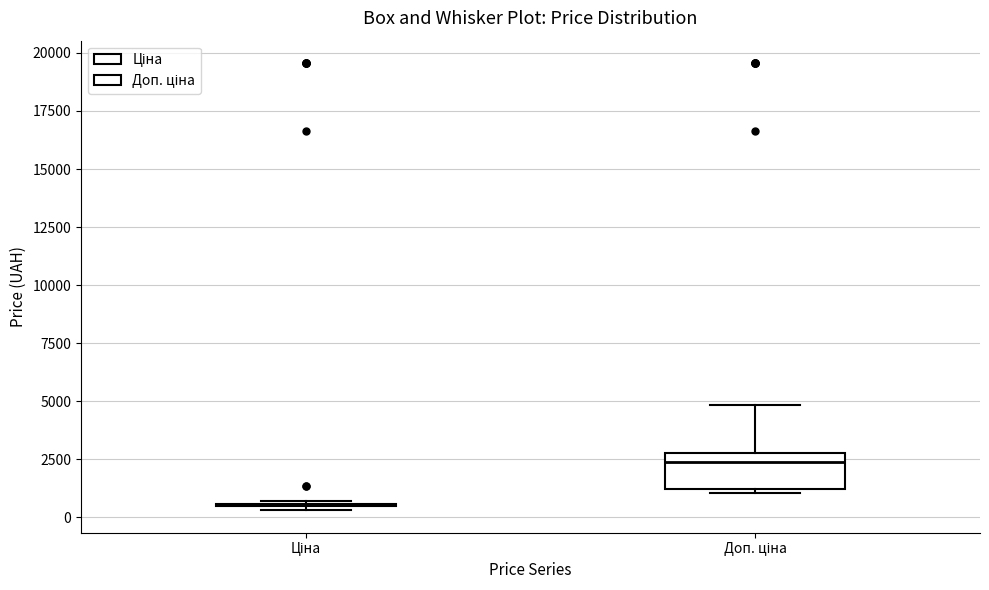

Comparing the boxes themselves (not the whiskers), which one is the tallest?

Доп. ціна